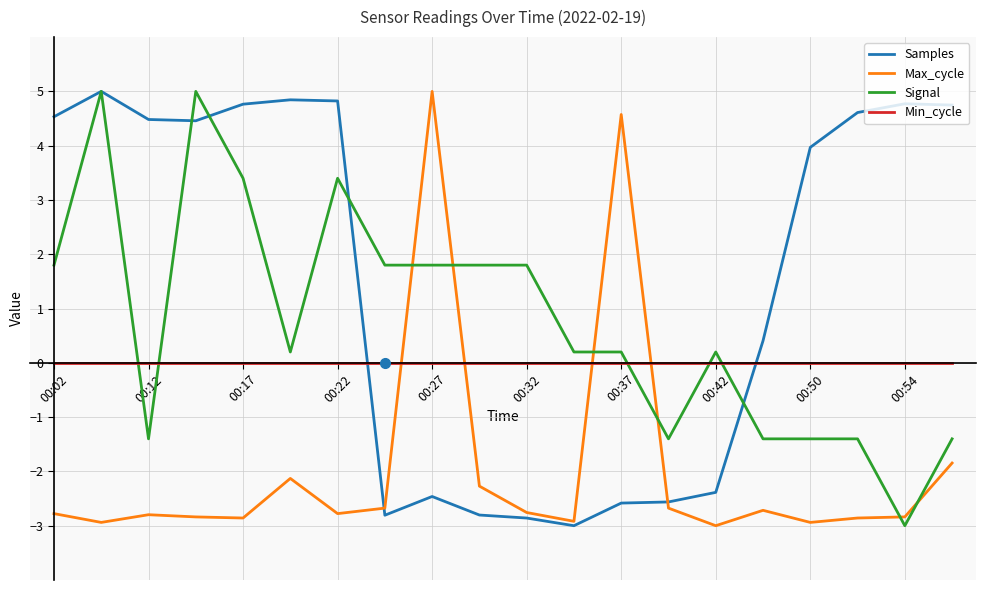

What is the maximum value shown in the chart?

5.0